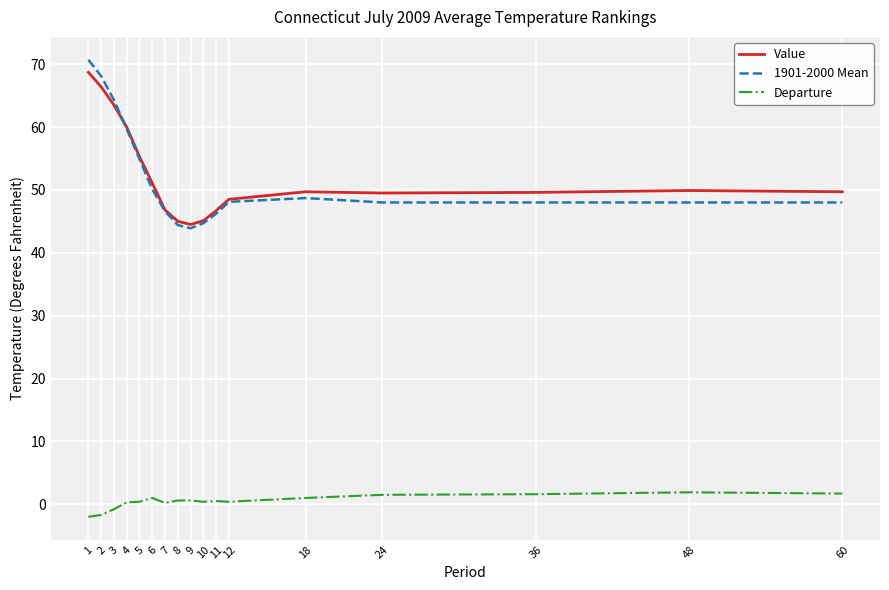

True or false: 1901-2000 Mean has more than 2 interior local peaks.

False